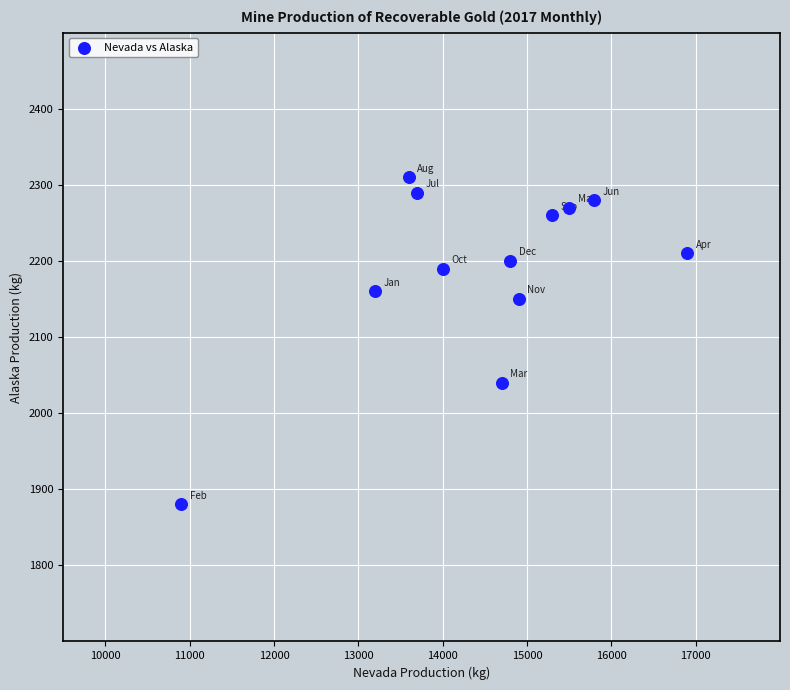

What is the range of Y values (max minus min)?

430